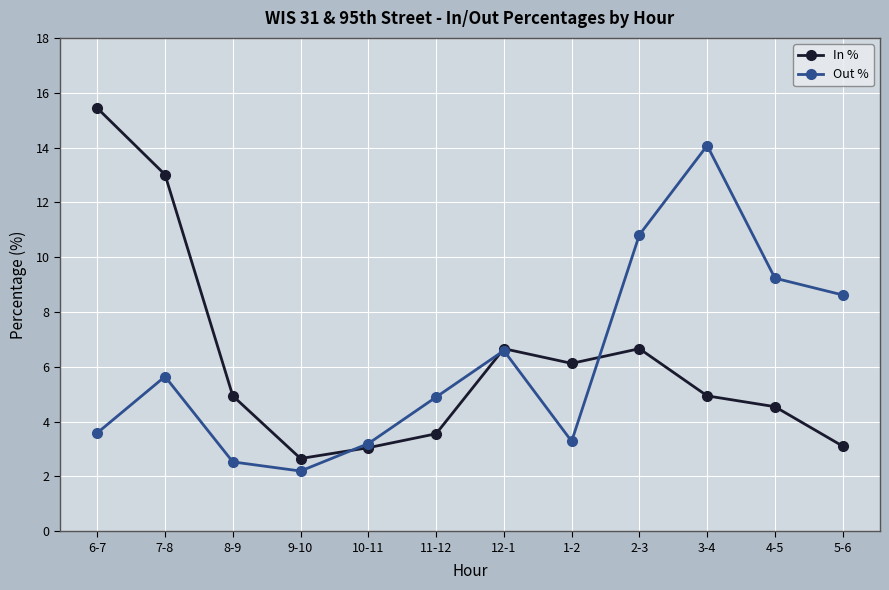

What is the difference between the highest and lowest values at 6-7?

11.9